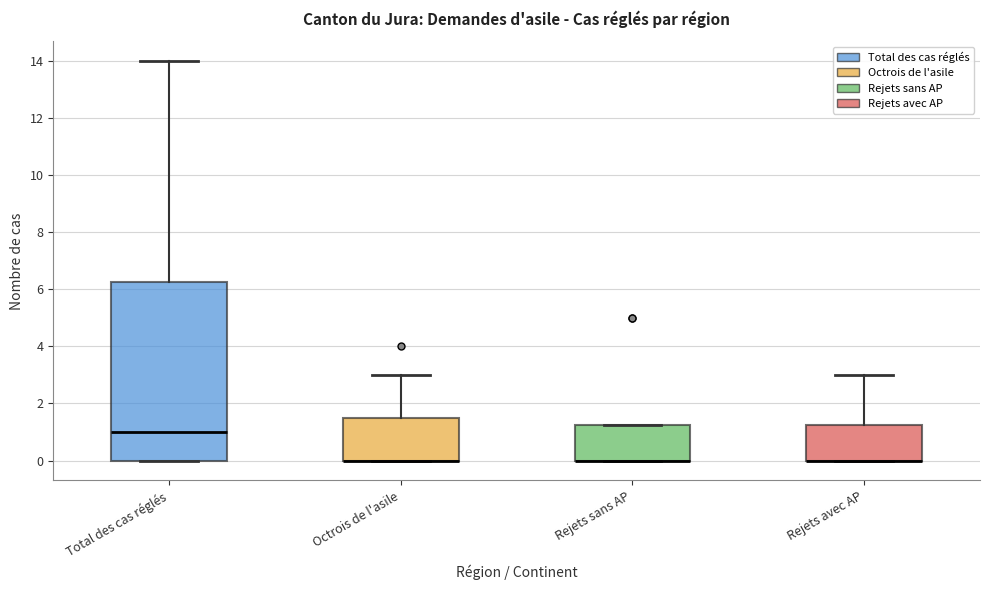

Where does the upper whisker of the box for Rejets avec AP end on the y-axis? The values are not printed on the chart, so give them approximately, as read against the axis.

3.0